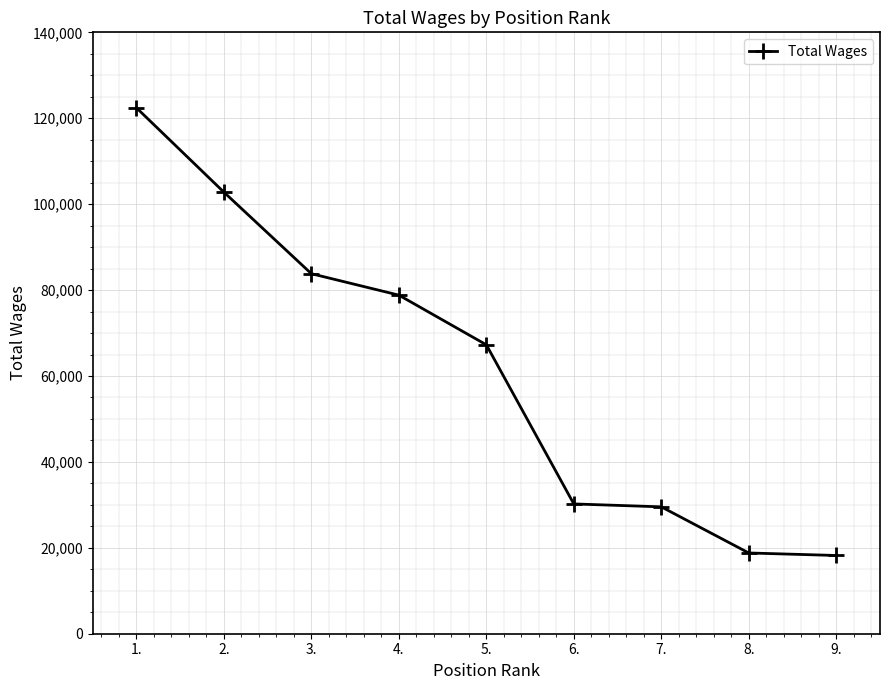

The chart shows a value of 216812 at 1.. True or false?

False